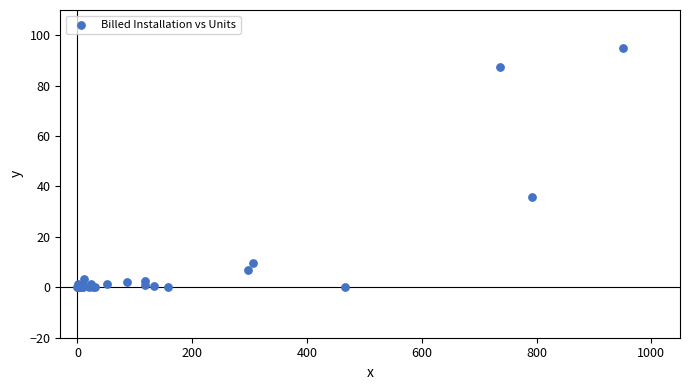

What Y value in the scatter plot is closest to 47?

36.0